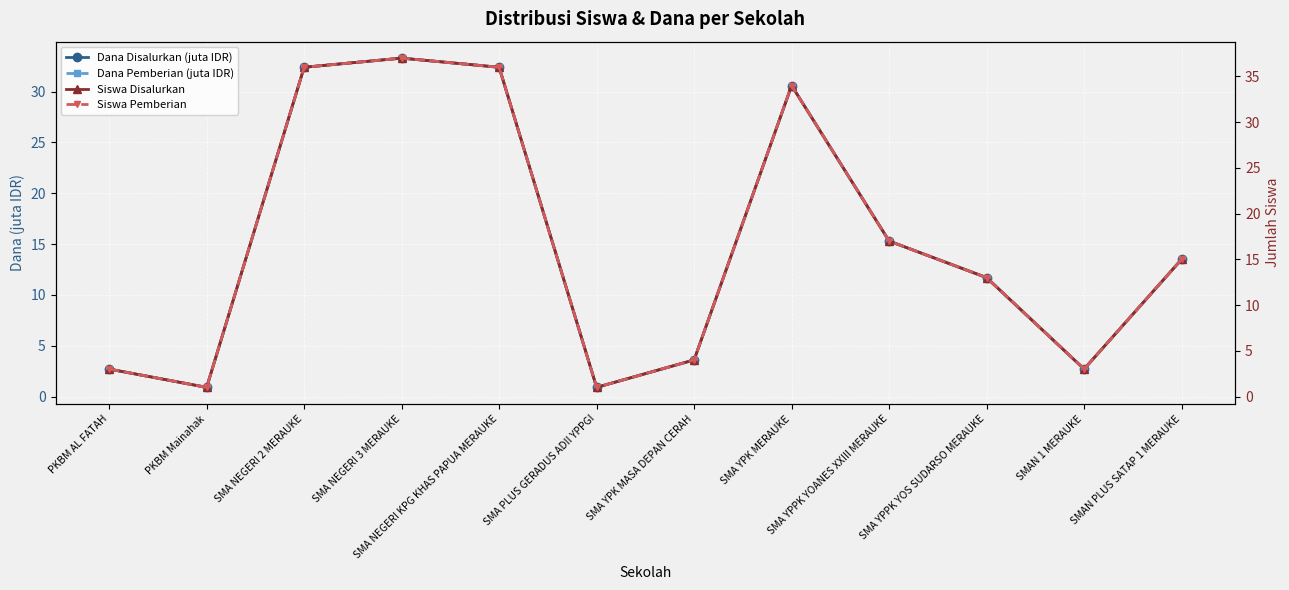

True or false: Siswa Disalurkan and Dana Disalurkan (juta IDR) cross at least once.

False